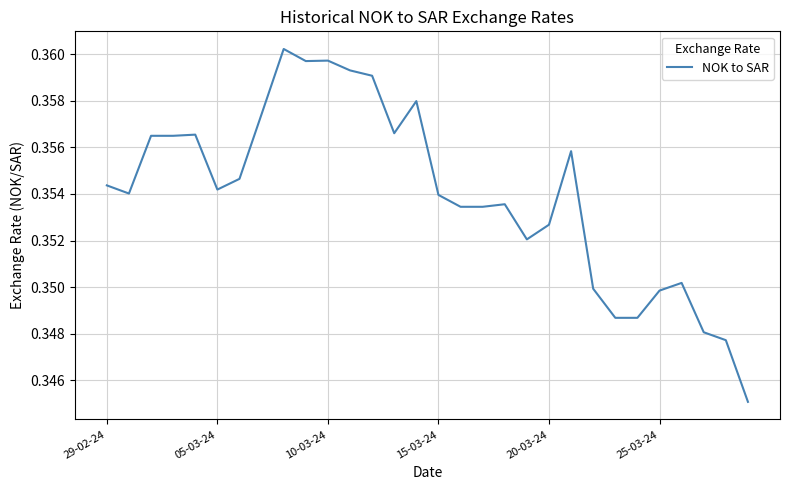

What is the label of the 11th point from the right?

19